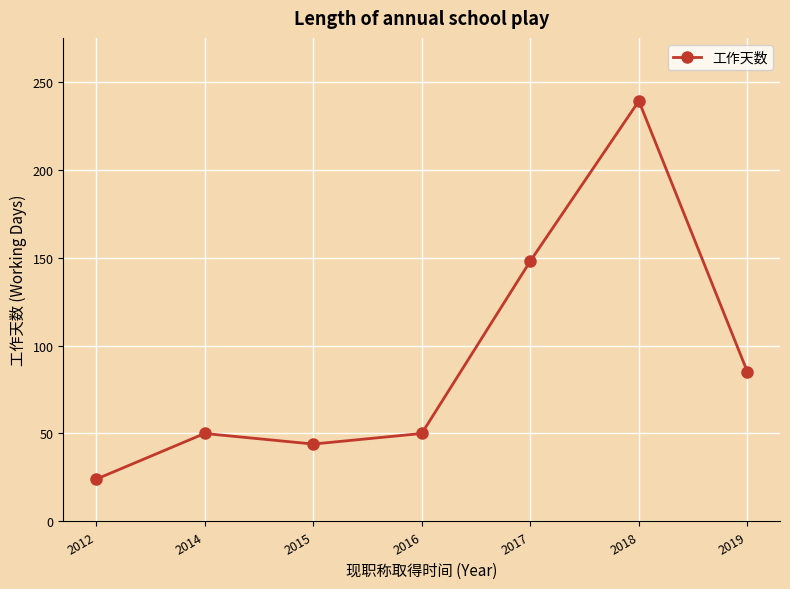

What is the change in value from 2016 to 2019?

+35